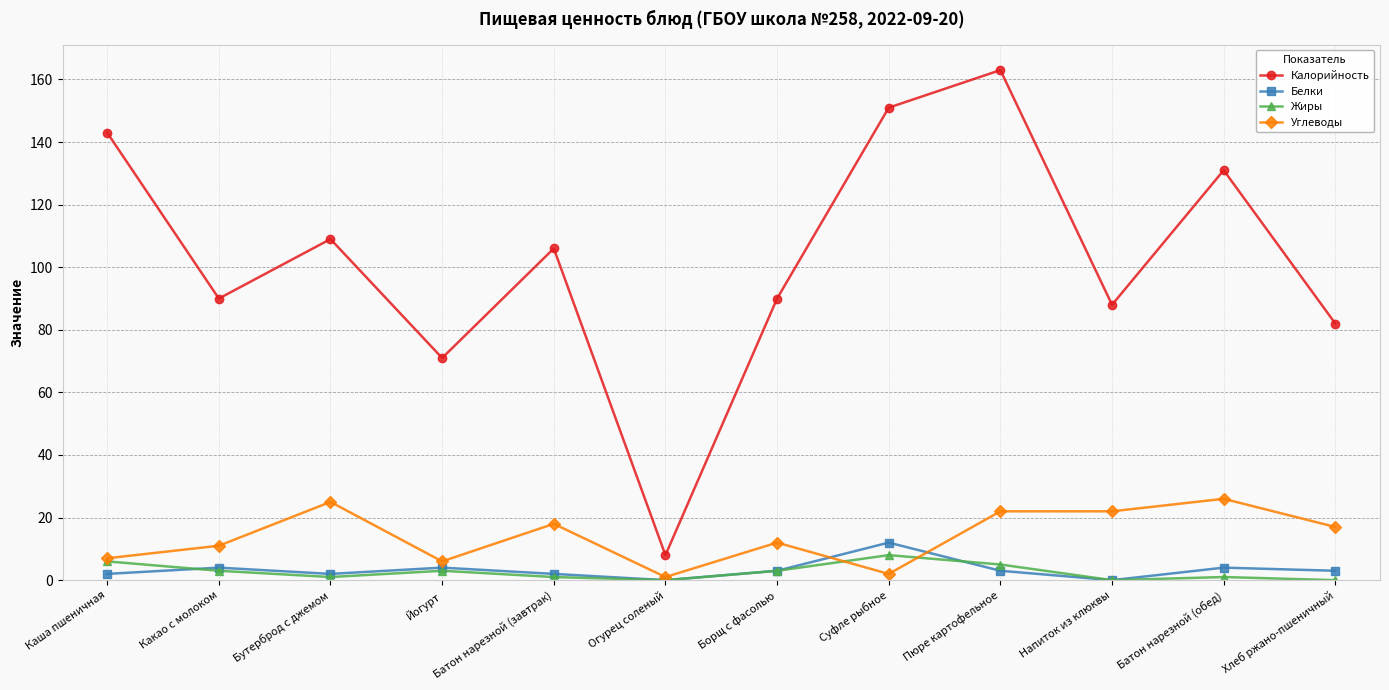

What is the difference between the second highest and minimum values in the Белки series?

4